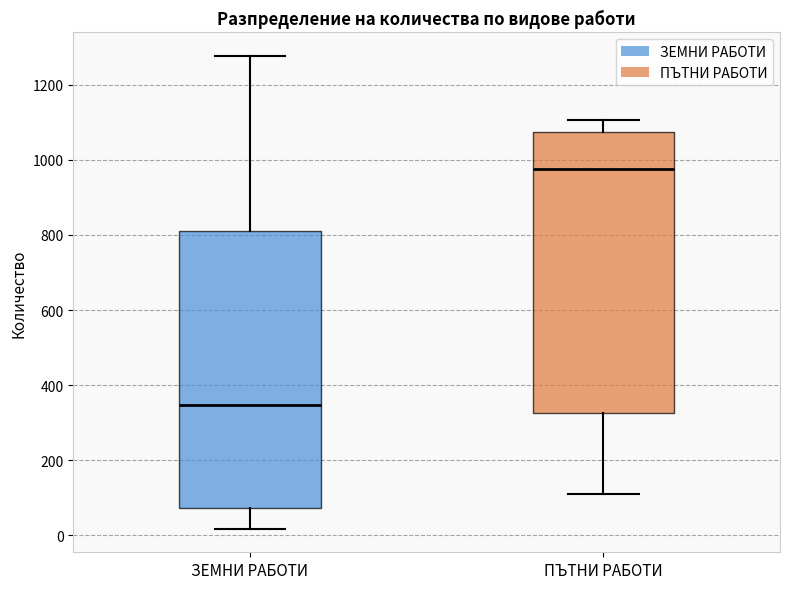

Where is the lower edge of the box for ПЪТНИ РАБОТИ on the y-axis? The values are not printed on the chart, so give them approximately, as read against the axis.

320